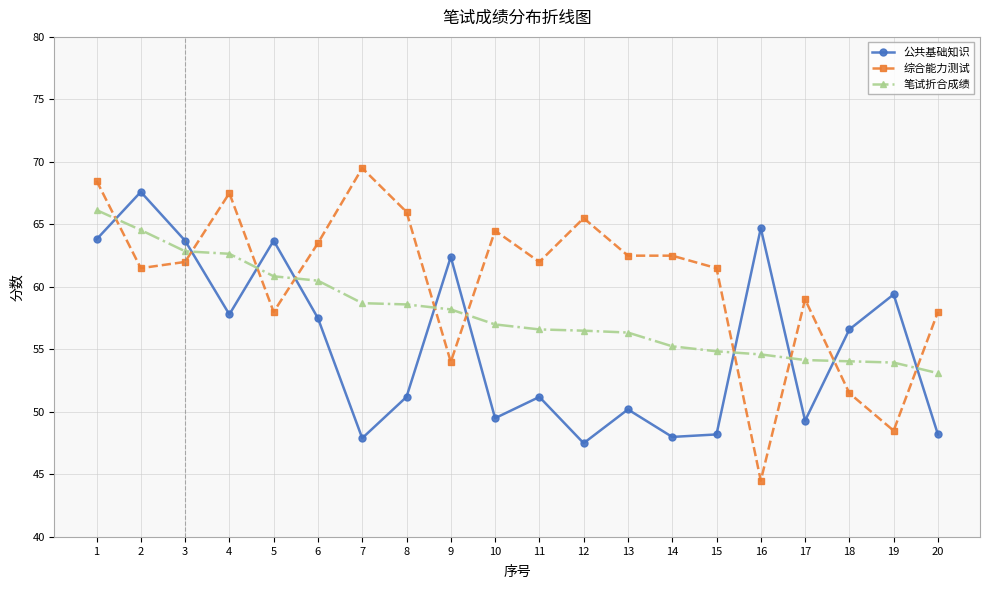

The value of 综合能力测试 at 17 is 59.0. True or false?

True